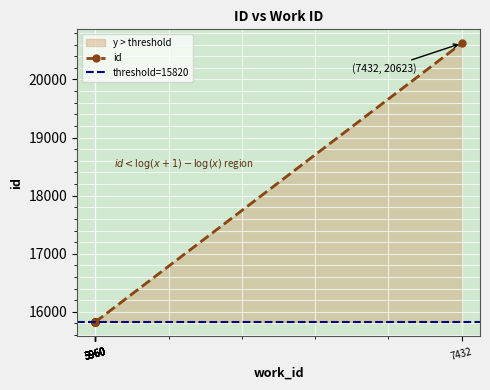

Which has a higher value, 5960 or 5960?

5960